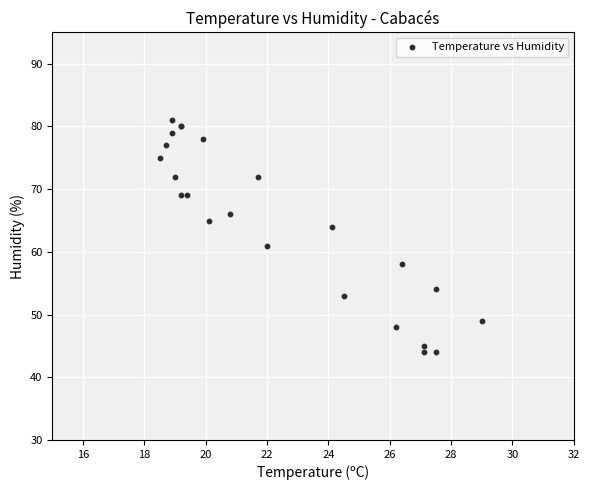

What Y value in the scatter plot is closest to 62?

61